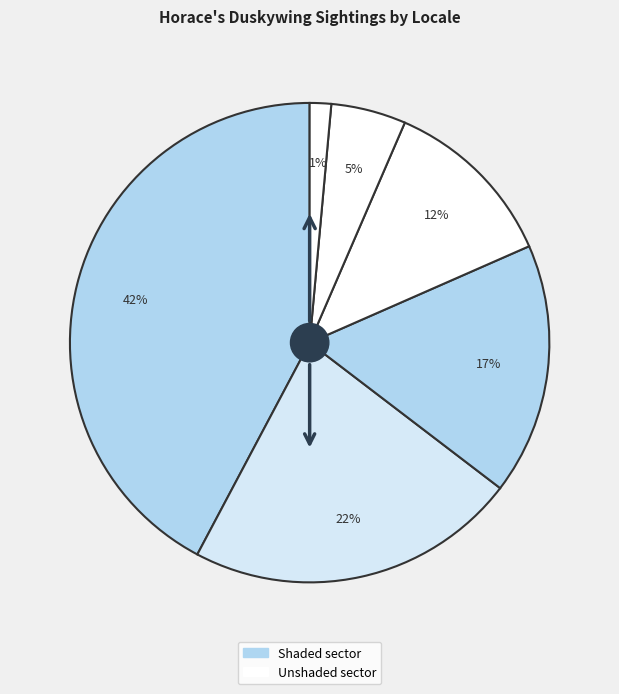

Is there any slice that represents more than half of the pie?

No